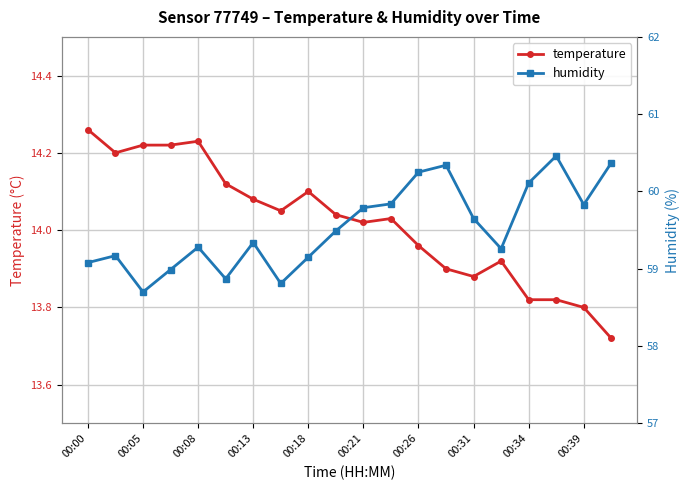

The humidity series shows 22.3 at 19. True or false?

False